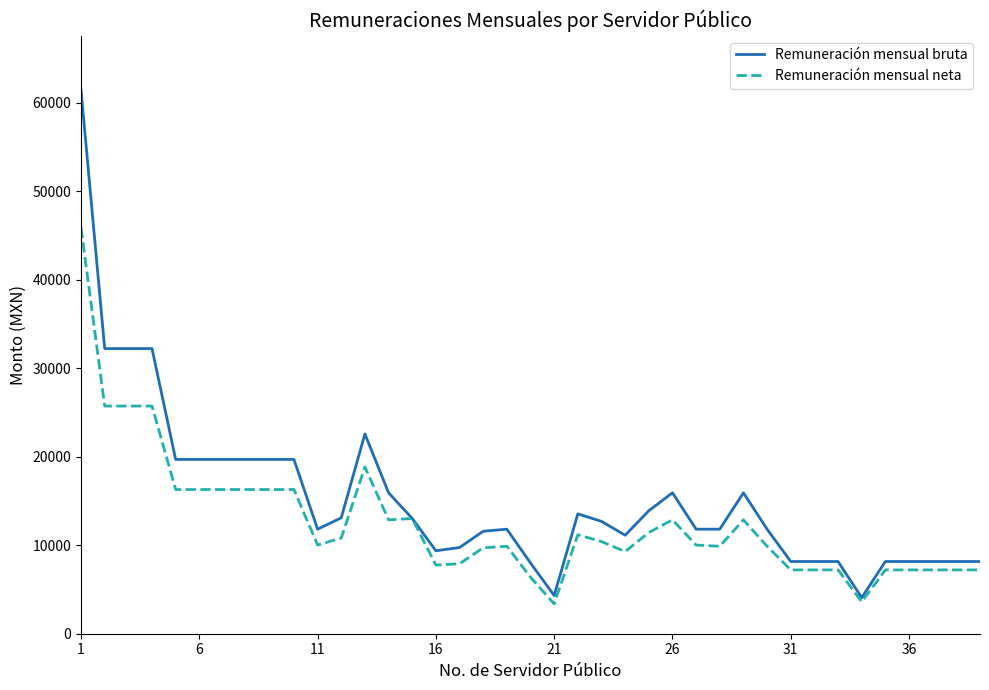

What are all the series names shown in the legend?

Remuneración mensual bruta, Remuneración mensual neta